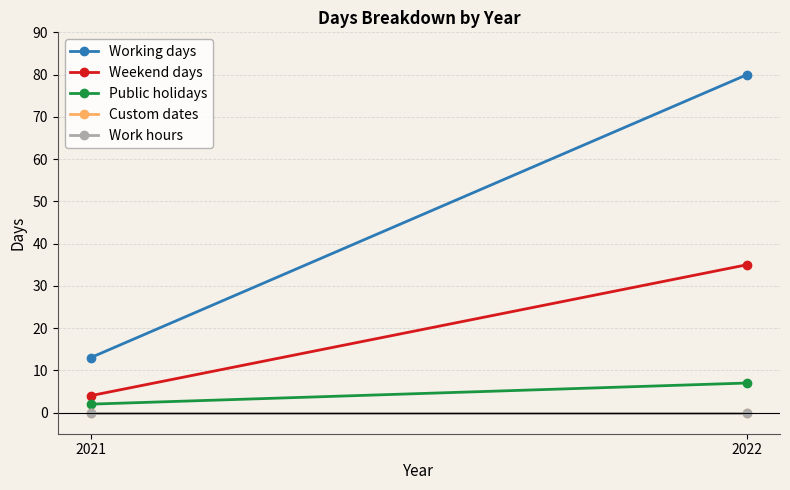

Which series has the largest total across all categories?

Working days